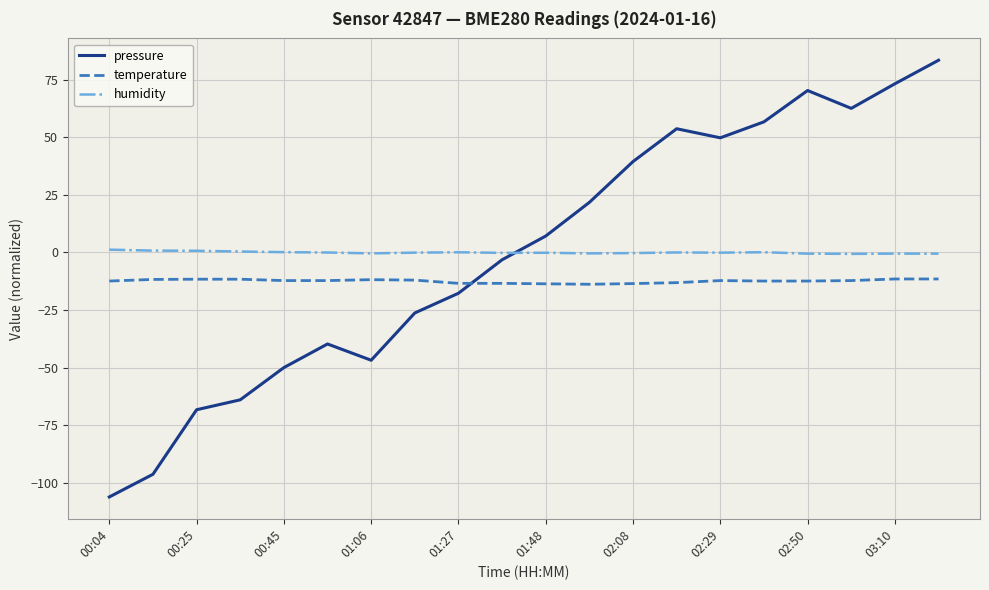

Which series has the largest range (max minus min)?

pressure